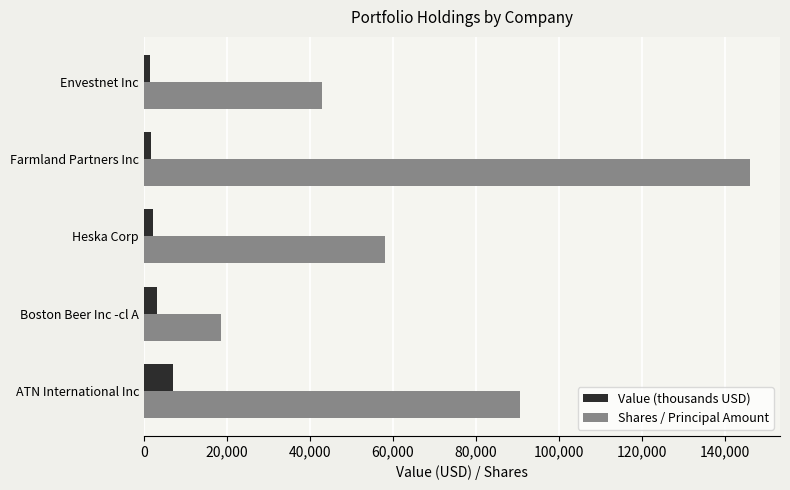

What value does the Shares / Principal Amount series have at ATN International Inc?

90684